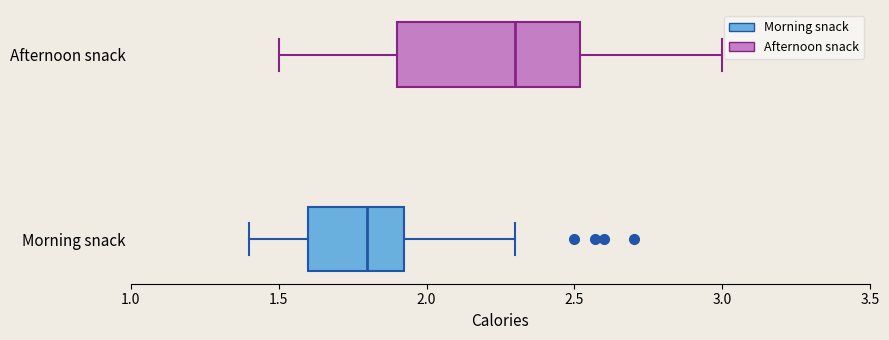

Comparing the boxes themselves (not the whiskers), which one is the widest?

Afternoon snack